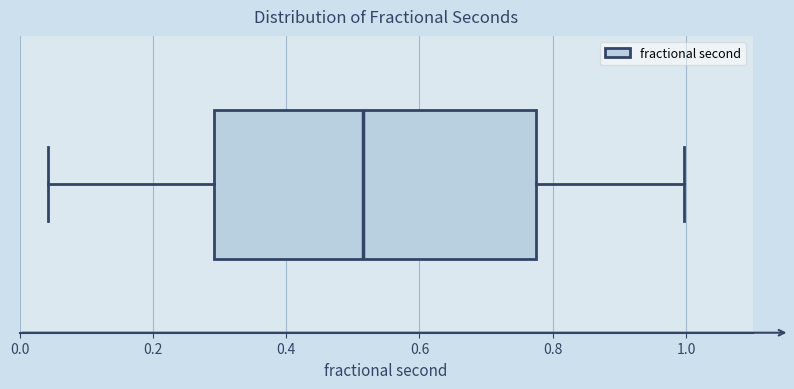

Transcribe this box plot: give where the median line is, the range the box spans, and where the two whiskers end, as read against the x-axis. The values are not printed on the chart, so give them approximately, as read against the axis.

median 0.52, box 0.30 to 0.78, whiskers 0.04 to 1.00